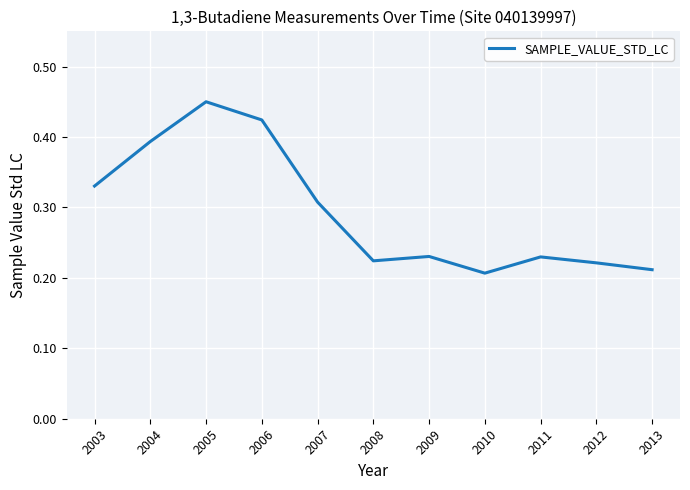

At which category does the chart reach its peak across all series?

2005